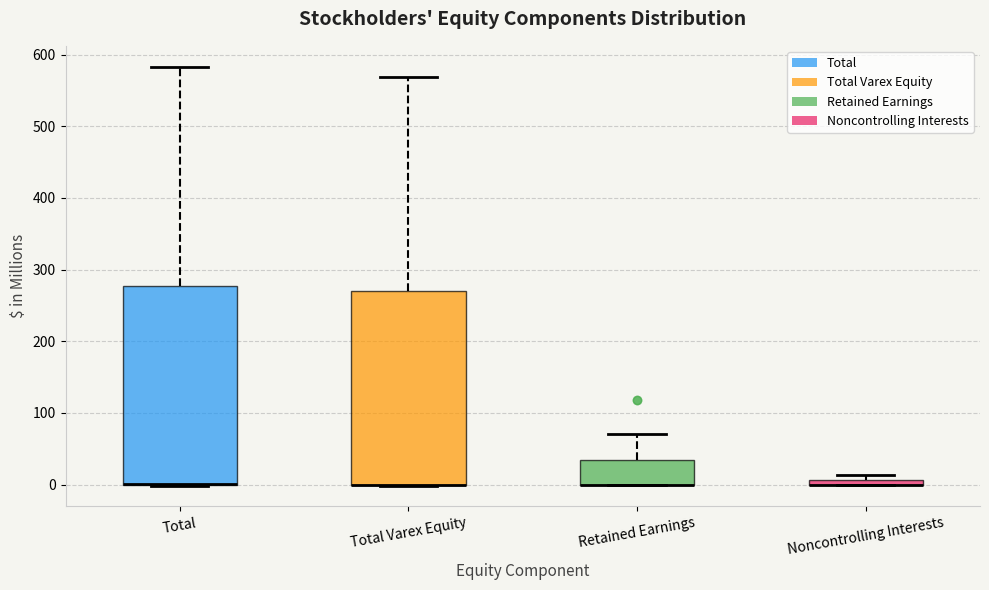

Where is the upper edge of the box for Total on the y-axis? The values are not printed on the chart, so give them approximately, as read against the axis.

280